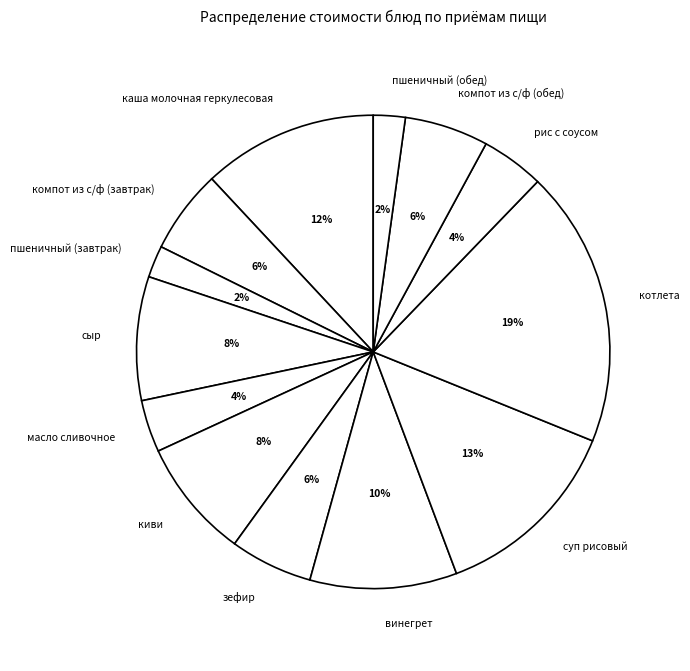

Does any single category account for the majority?

No